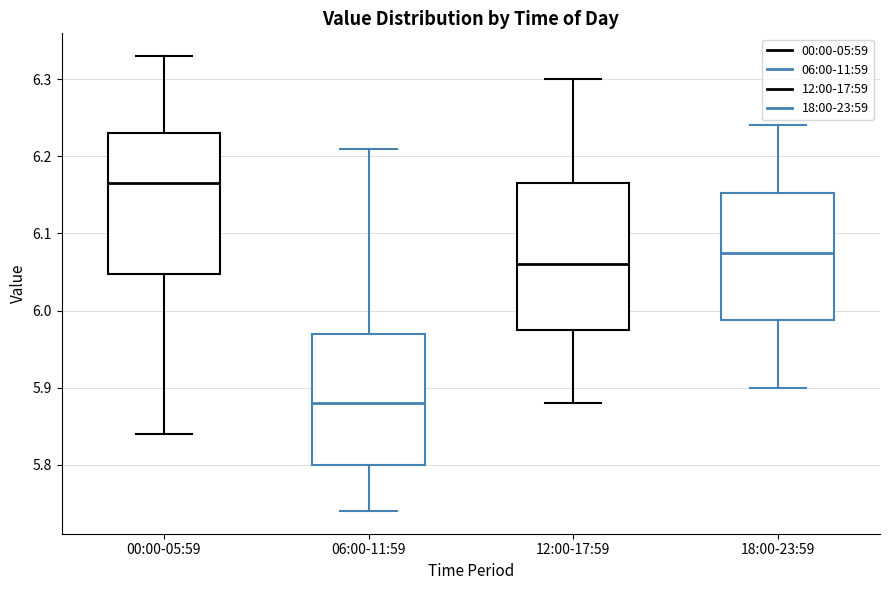

Where does the median line of the box for 00:00-05:59 sit on the y-axis? The values are not printed on the chart, so give them approximately, as read against the axis.

6.17